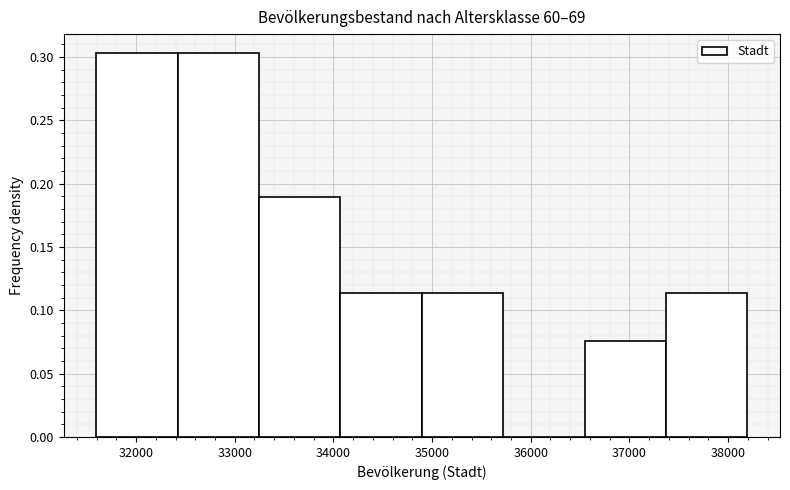

Reading left to right, list every bar in this chart as the range it spans on the x-axis followed by its height. Neither the bar edges nor the heights are printed on the chart, so give them approximately, as read against the axes.

31600 to 32400: 0.305
32400 to 33200: 0.305
33200 to 34100: 0.190
34100 to 34900: 0.115
34900 to 35700: 0.115
35700 to 36500: 0
36500 to 37400: 0.075
37400 to 38200: 0.115